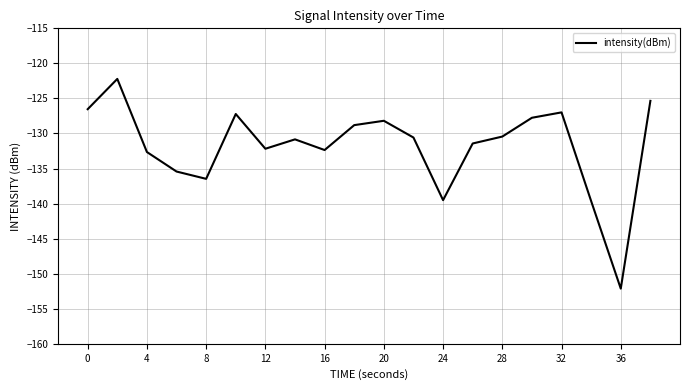

What is the difference between the maximum and minimum values?

29.9